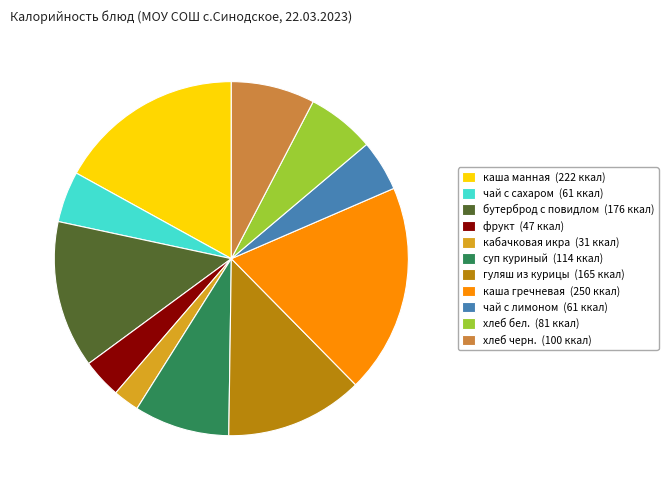

Is the sum of суп куриный and каша гречневая greater than half?

No